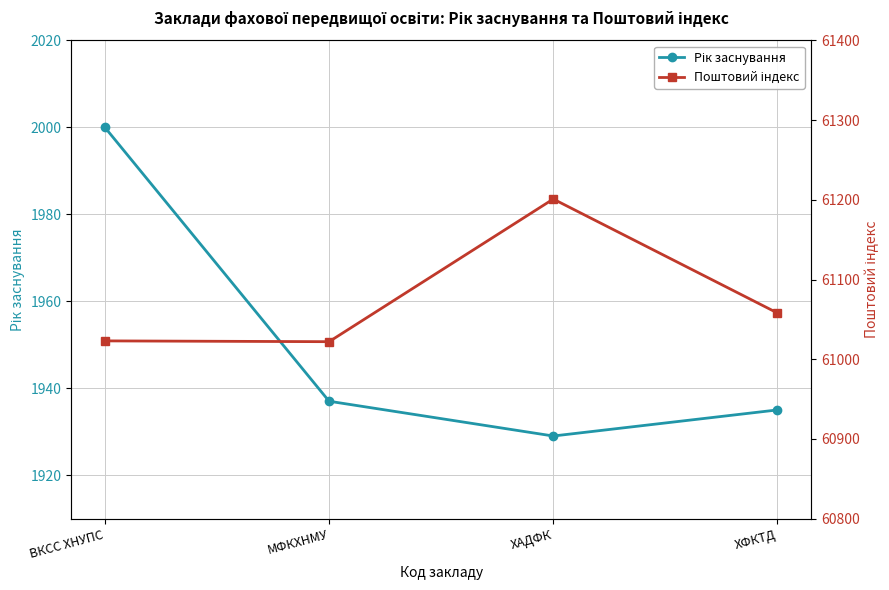

At which category does Рік заснування reach its first local valley?

ХАДФК